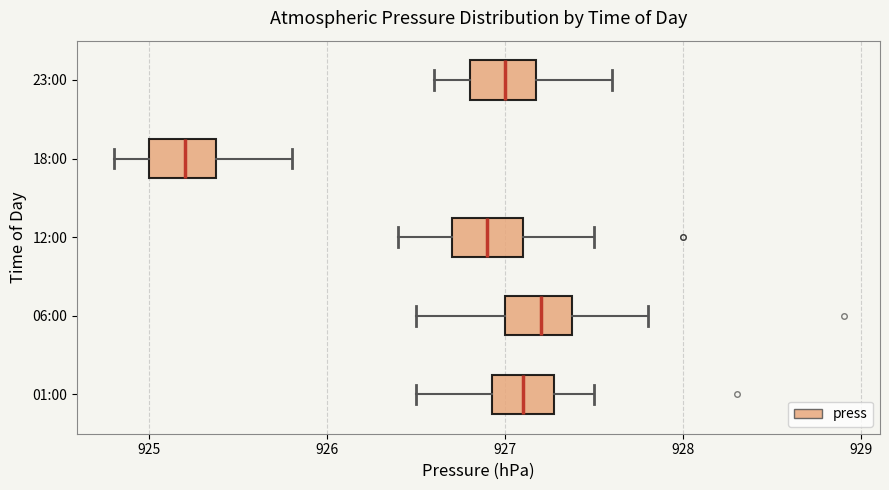

Reading bottom to top, transcribe this box plot: for each box, give where its median line is, the range the box spans, and where its two whiskers end, as read against the x-axis. The values are not printed on the chart, so give them approximately, as read against the axis.

01:00: median 927.1, box 926.9 to 927.3, whiskers 926.5 to 927.5
06:00: median 927.2, box 927.0 to 927.4, whiskers 926.5 to 927.8
12:00: median 926.9, box 926.7 to 927.1, whiskers 926.4 to 927.5
18:00: median 925.2, box 925.0 to 925.4, whiskers 924.8 to 925.8
23:00: median 927.0, box 926.8 to 927.2, whiskers 926.6 to 927.6